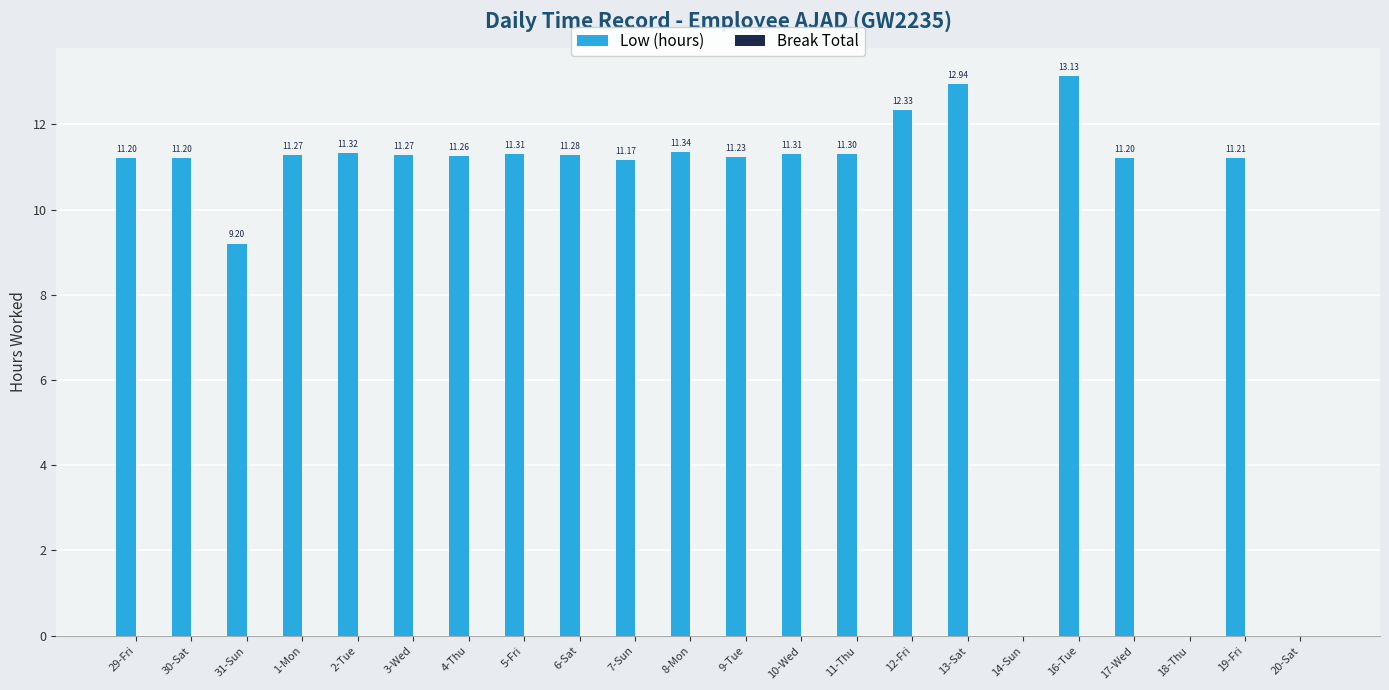

What is the sum of all values?

216.5